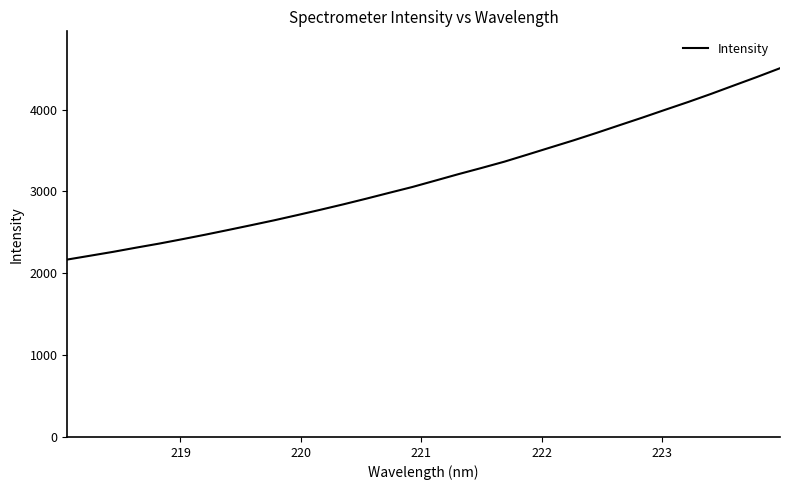

What is the maximum value shown in the chart?

4506.6